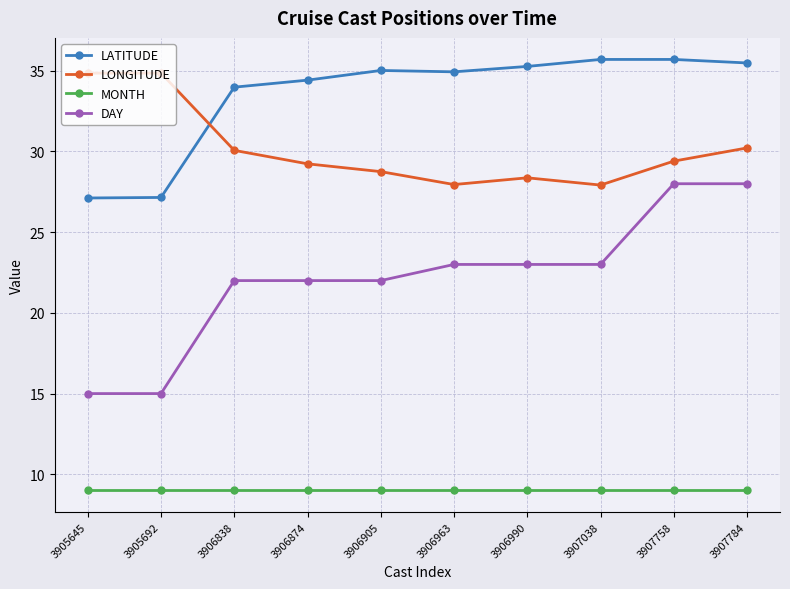

True or false: LATITUDE and DAY intersect in this chart.

False